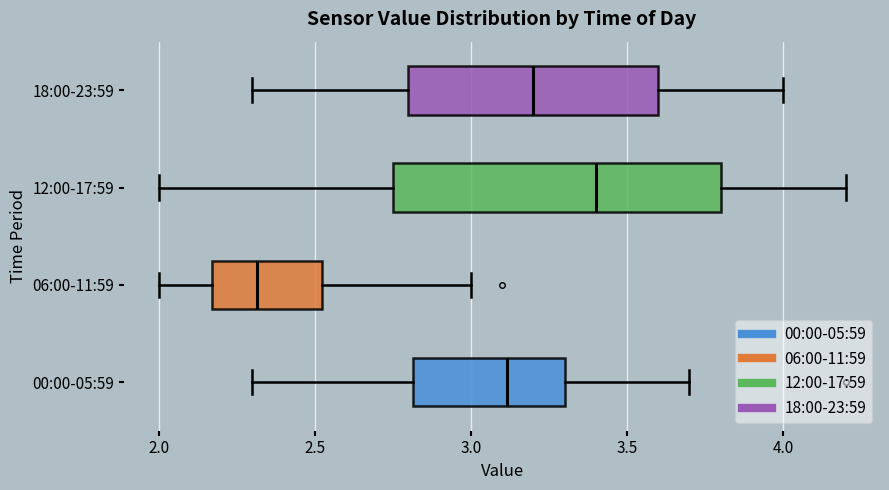

Reading bottom to top, read every box against the x-axis: the position of its median line, the range the box covers, and the ends of its whiskers. The values are not printed on the chart, so give them approximately, as read against the axis.

00:00-05:59: median 3.10, box 2.80 to 3.30, whiskers 2.30 to 3.70
06:00-11:59: median 2.30, box 2.15 to 2.55, whiskers 2.00 to 3.00
12:00-17:59: median 3.40, box 2.75 to 3.80, whiskers 2.00 to 4.20
18:00-23:59: median 3.20, box 2.80 to 3.60, whiskers 2.30 to 4.00